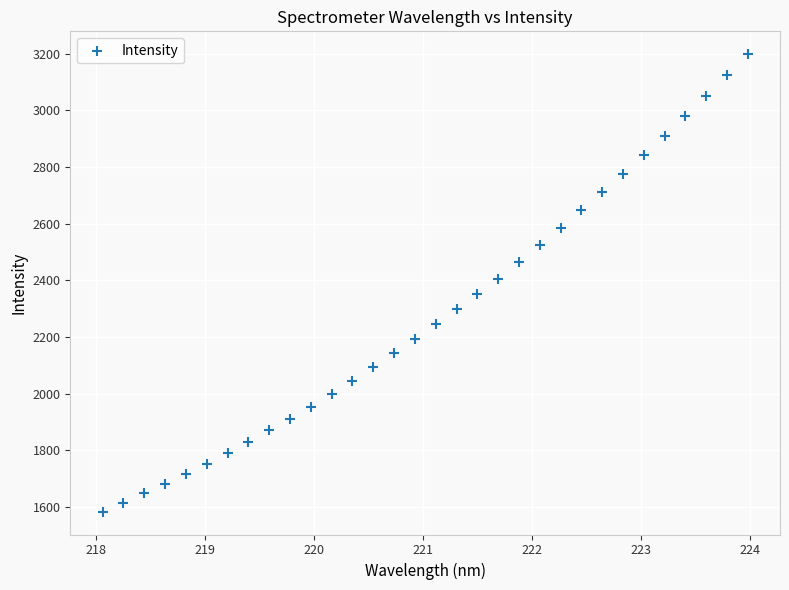

What is the range of X values (max minus min)?

5.9